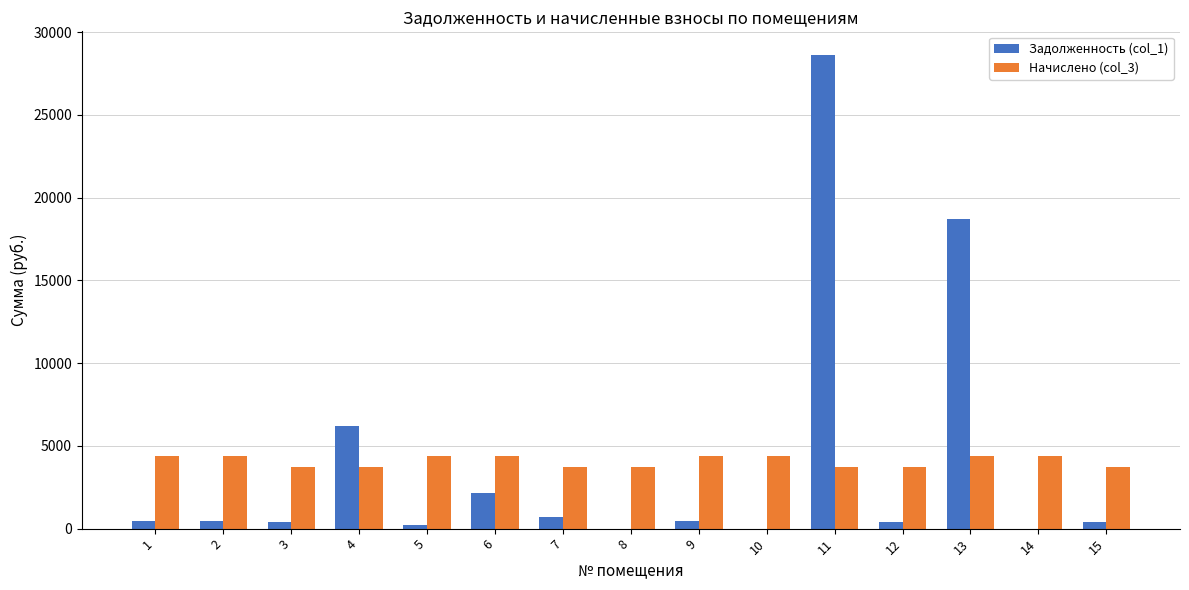

Is the value of Задолженность (col_1) at 8 greater than the value of Начислено (col_3) at 2?

No